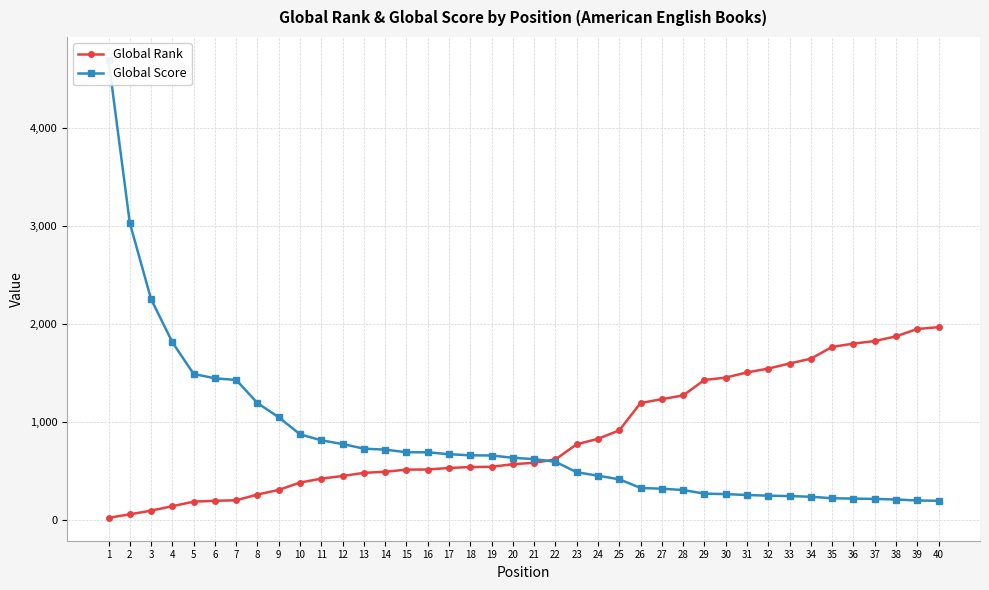

Which category has the lowest value across all series?

1